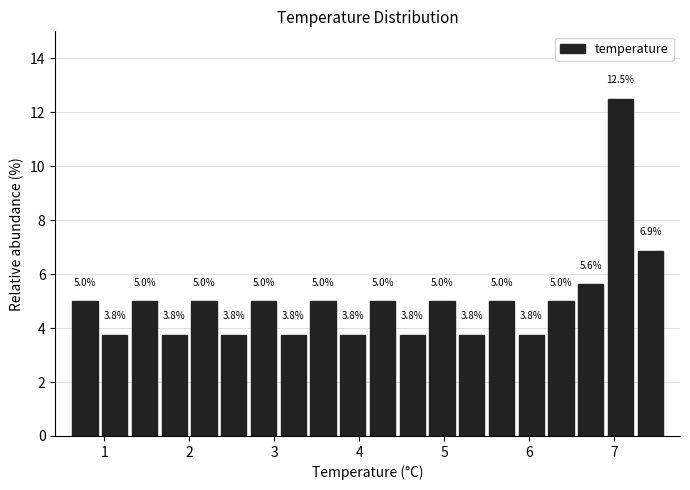

Around what value on the x-axis is the tallest bar? Give the approximate position of its centre, as read against the axis.

7.1